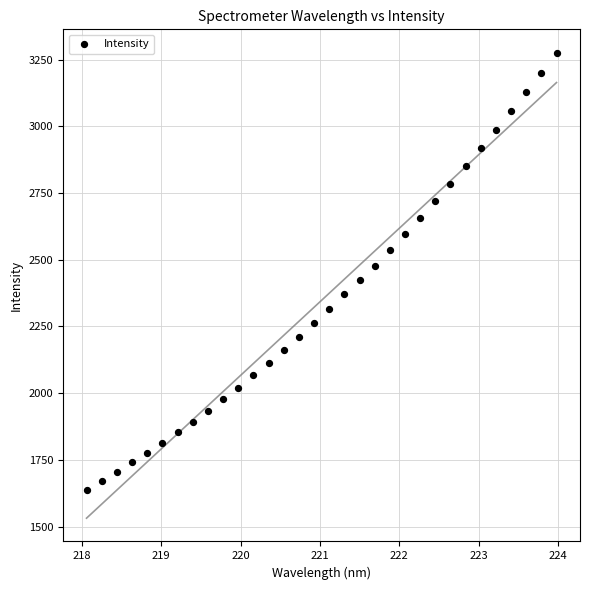

What is the range of X values (max minus min)?

5.9